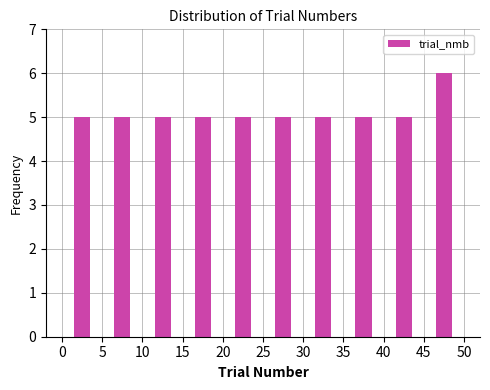

How tall is the bar that spans 25 to 30 on the x-axis? The values are not printed on the chart, so give them approximately, as read against the axis.

5